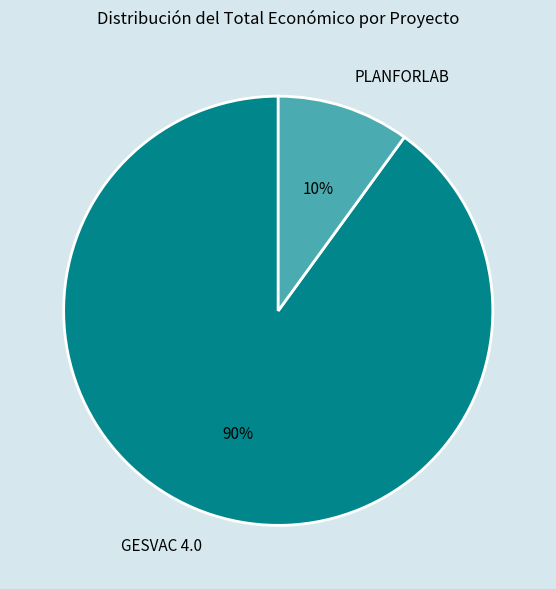

Is the sum of PLANFORLAB and GESVAC 4.0 greater than half?

Yes